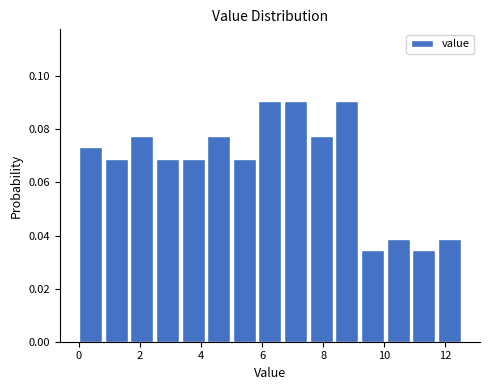

Reading left to right, transcribe this chart: for each bar, give the range it covers on the x-axis and its height. Neither the bar edges nor the heights are printed on the chart, so give them approximately, as read against the axes.

0.00 to 0.84: 0.074
0.84 to 1.68: 0.068
1.68 to 2.52: 0.078
2.52 to 3.36: 0.068
3.36 to 4.20: 0.068
4.20 to 5.04: 0.078
5.04 to 5.88: 0.068
5.88 to 6.72: 0.090
6.72 to 7.56: 0.090
7.56 to 8.40: 0.078
8.40 to 9.24: 0.090
9.24 to 10.08: 0.034
10.08 to 10.92: 0.038
10.92 to 11.76: 0.034
11.76 to 12.60: 0.038